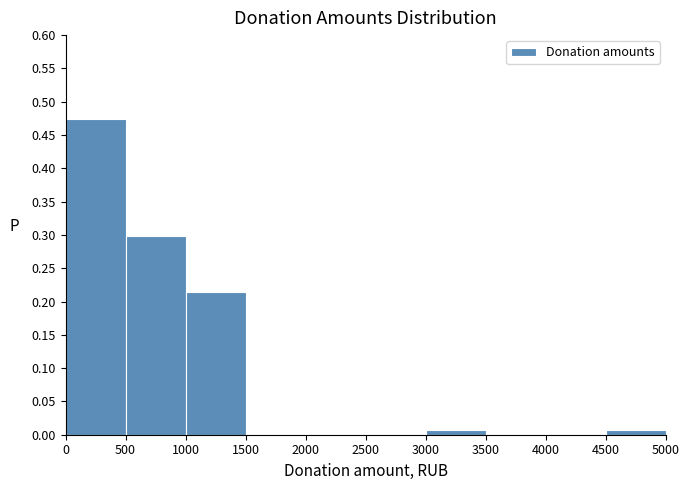

Which range on the x-axis has the tallest bar?

0 to 500